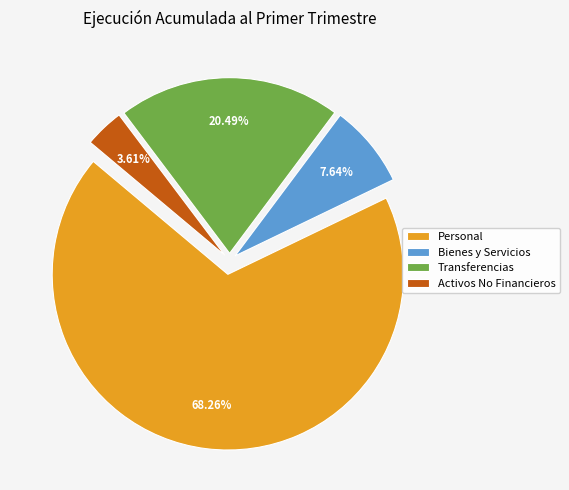

Rank the categories by value from highest to lowest.

Personal, Transferencias, Bienes y Servicios, Activos No Financieros